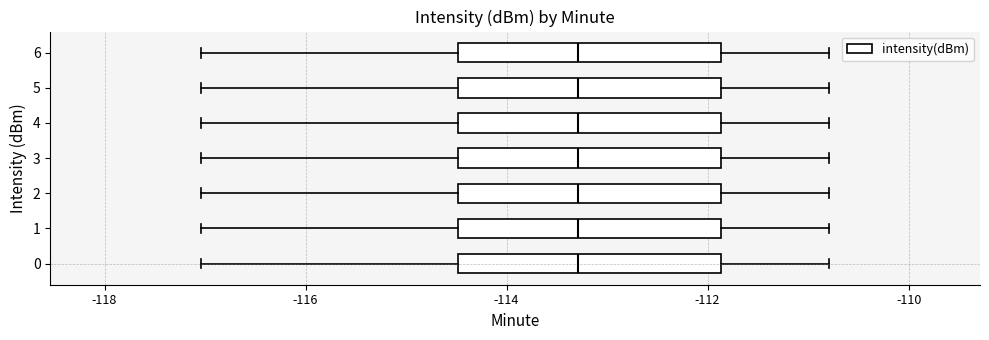

Where is the right edge of the box at y = 3 on the x-axis? The values are not printed on the chart, so give them approximately, as read against the axis.

-111.8